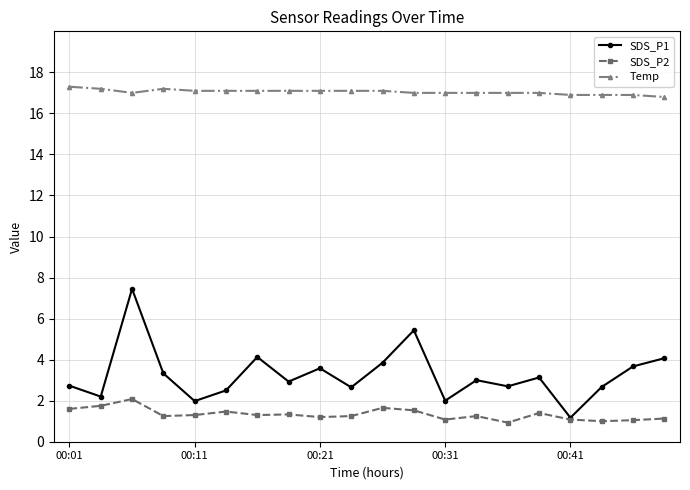

True or false: SDS_P2 has more than 2 interior local peaks.

True